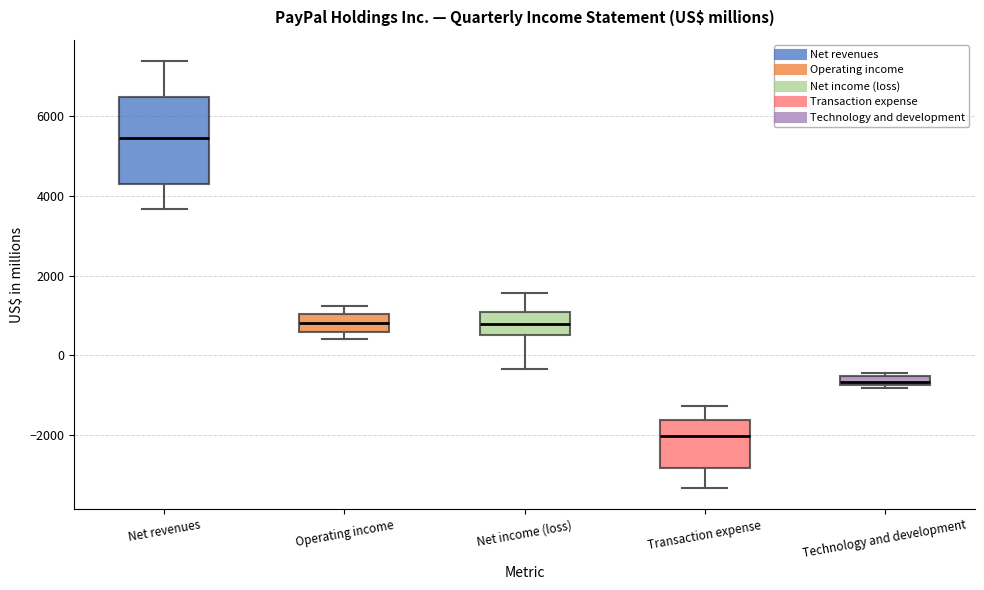

Which box has the lowest median line?

Transaction expense